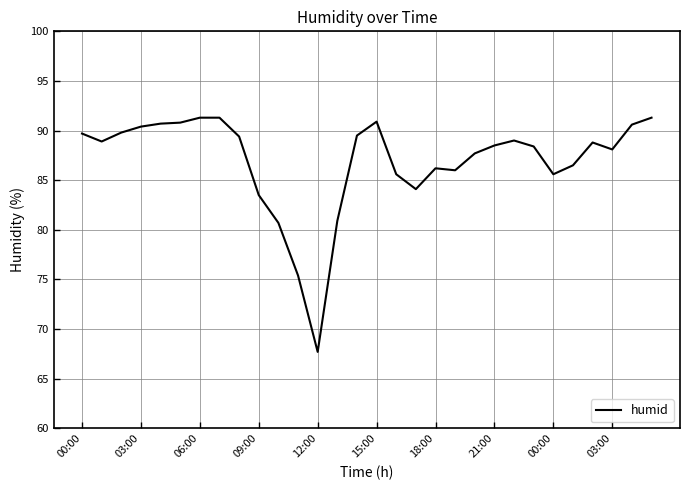

What is the difference between the maximum and minimum values?

23.6